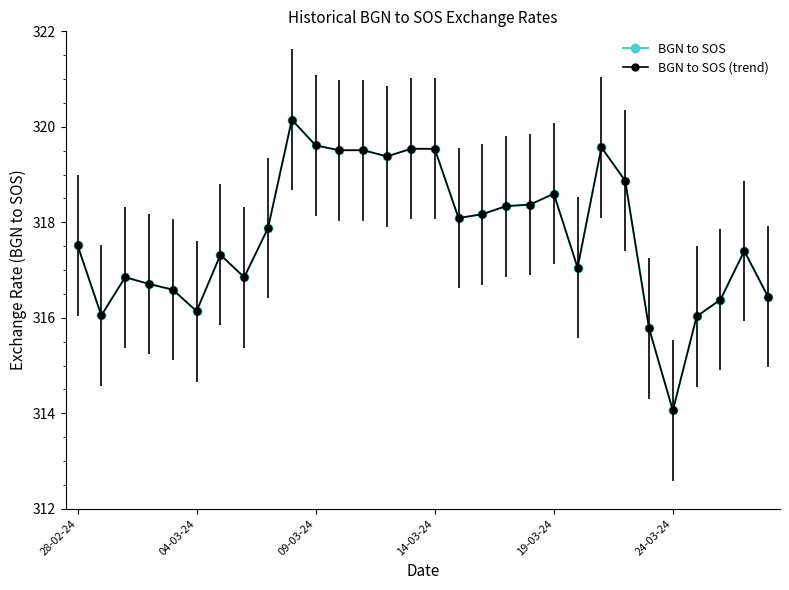

Does the chart have visible grid lines?

No